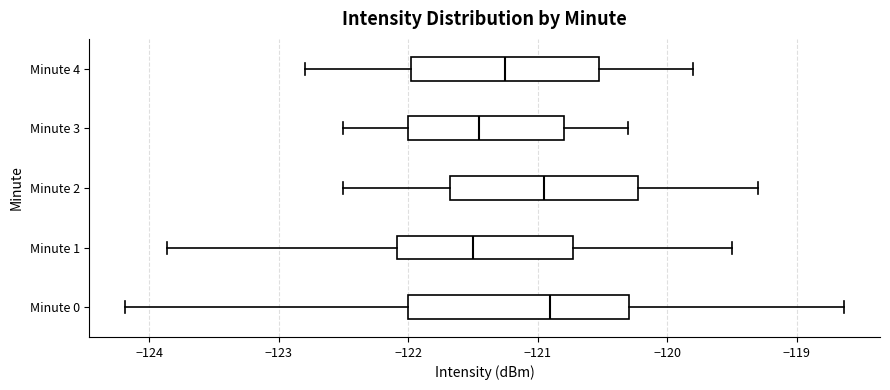

Where does the right whisker of the box for Minute 1 end on the x-axis? The values are not printed on the chart, so give them approximately, as read against the axis.

-119.5